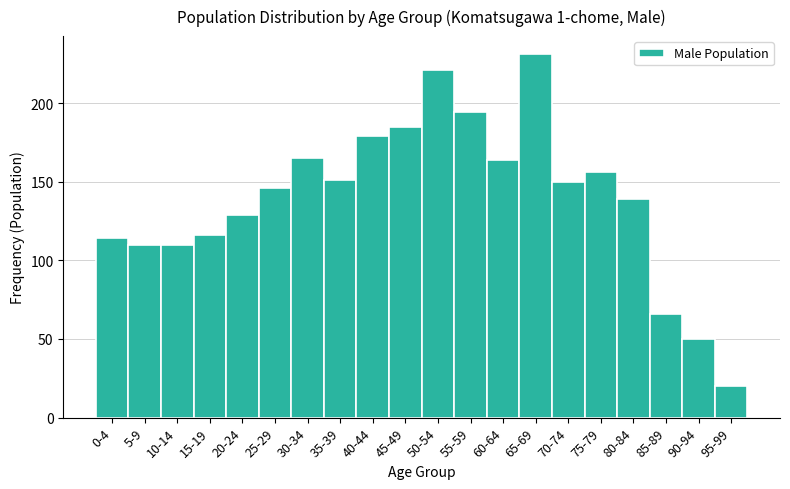

Reading left to right, transcribe all the data shown in this chart.

0-4=114	5-9=110	10-14=110	15-19=116	20-24=129	25-29=146	30-34=165	35-39=151	40-44=179	45-49=185	50-54=221	55-59=194	60-64=164	65-69=231	70-74=150	75-79=156	80-84=139	85-89=66	90-94=50	95-99=20